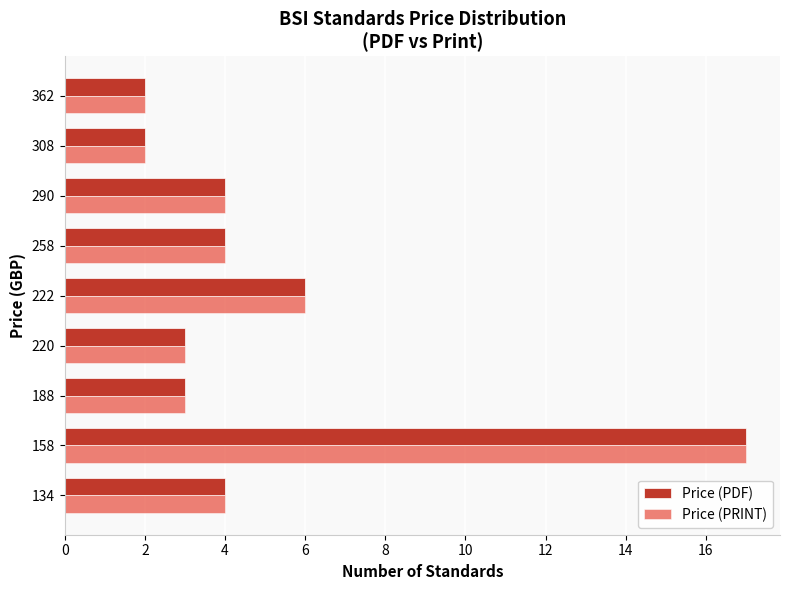

At which label is Price (PDF) closest to 9?

222